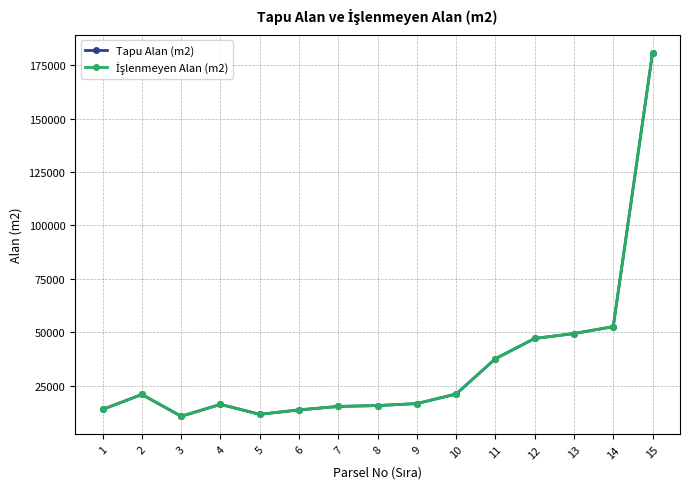

What is the highest value of the Tapu Alan (m2) series?

180660.2